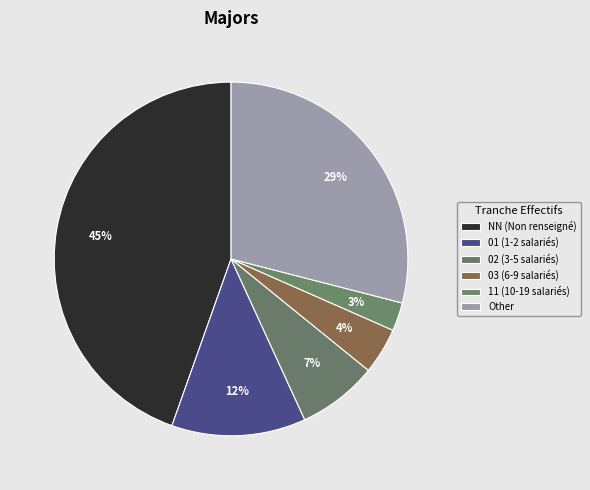

Count the number of slices in the pie.

6